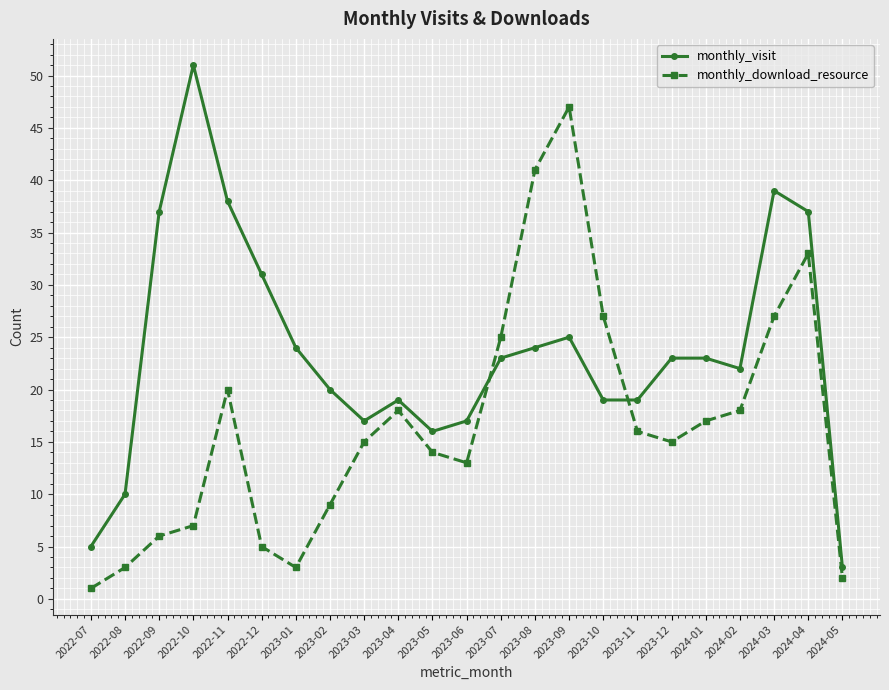

Rank the series at 2022-07 from highest to lowest value.

monthly_visit, monthly_download_resource